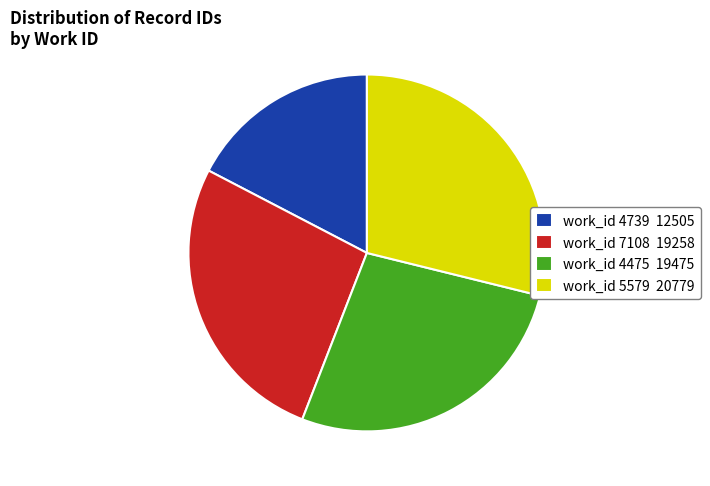

The work_id 4475 19475 slice represents 13% of the pie. True or false?

False